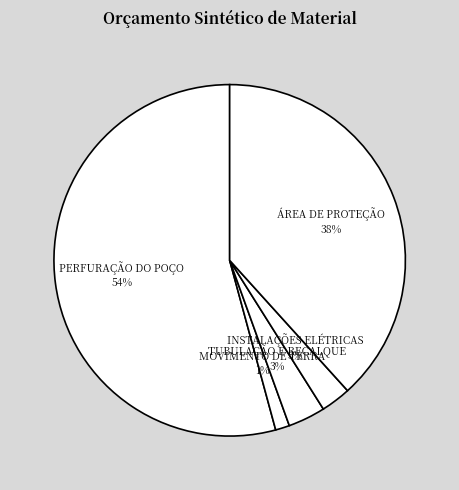

Rank the categories by value from highest to lowest.

PERFURAÇÃO DO POÇO, ÁREA DE PROTEÇÃO E RESERVATÓRIO, FORNECIMENTO E INSTALAÇÃO TUBO DE RECALQUE, FORNECIMENTO E INSTALAÇÃO ELÉTRICAS, MOVIMENTO DE TERRA